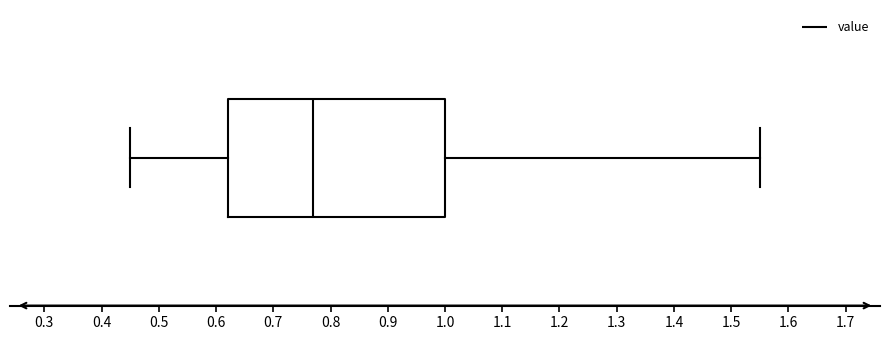

Transcribe this box plot: give where the median line is, the range the box spans, and where the two whiskers end, as read against the x-axis. The values are not printed on the chart, so give them approximately, as read against the axis.

median 0.77, box 0.62 to 1.00, whiskers 0.45 to 1.55